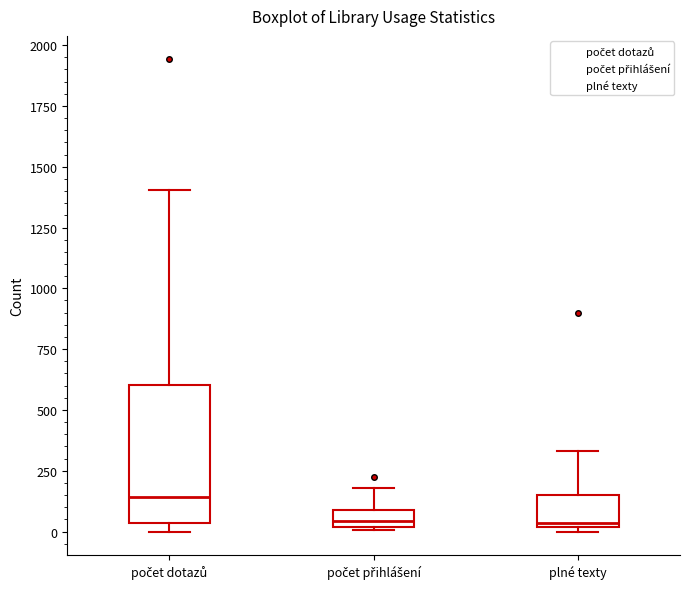

Where is the upper edge of the box for počet přihlášení on the y-axis? The values are not printed on the chart, so give them approximately, as read against the axis.

100